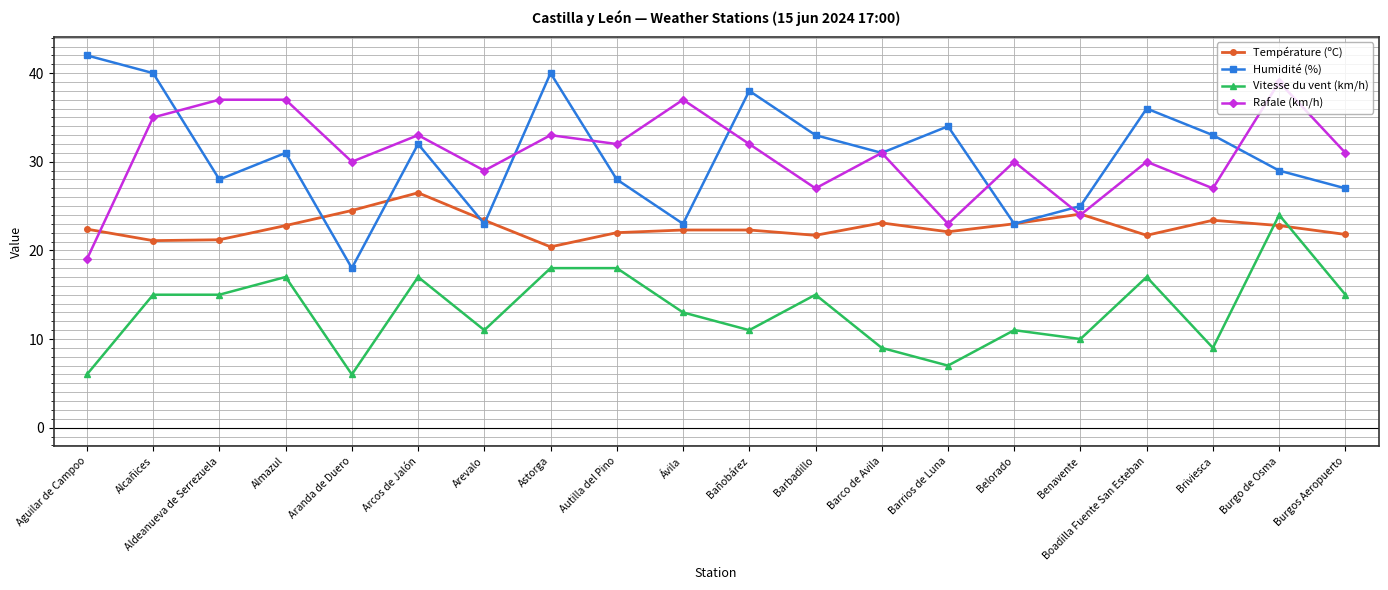

Where is Rafale (km/h) nearest to the value 29?

Arevalo